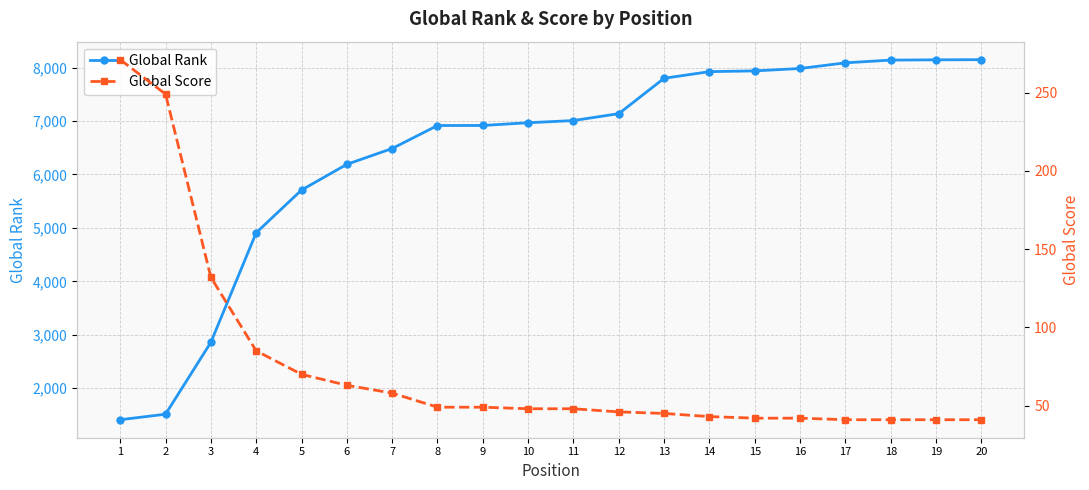

Reading left to right, list all the values displayed in this chart.

Global Rank: 1411	1514	2859	4909	5708	6189	6485	6915	6916	6967	7008	7137	7799	7923	7937	7982	8088	8139	8144	8147
Global Score: 271	249	132	85	70	63	58	49	49	48	48	46	45	43	42	42	41	41	41	41